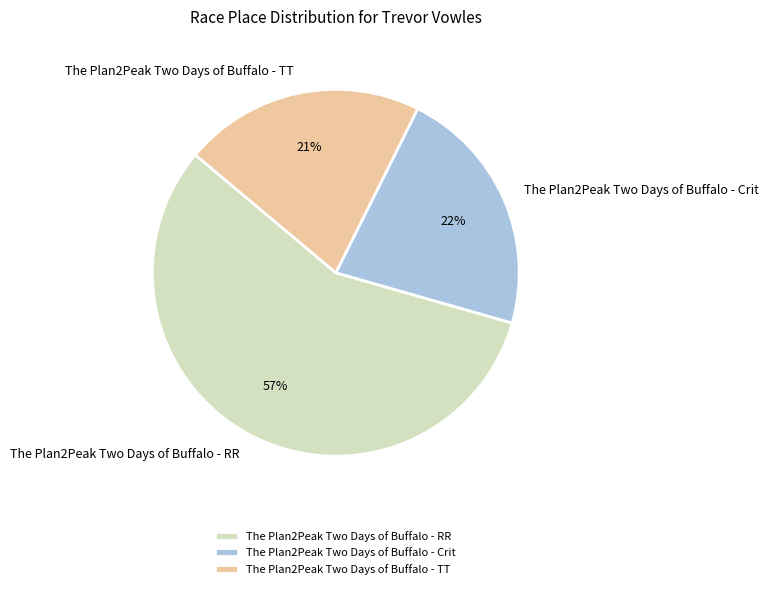

Do The Plan2Peak Two Days of Buffalo - RR and The Plan2Peak Two Days of Buffalo - TT together represent more than half of the pie?

Yes